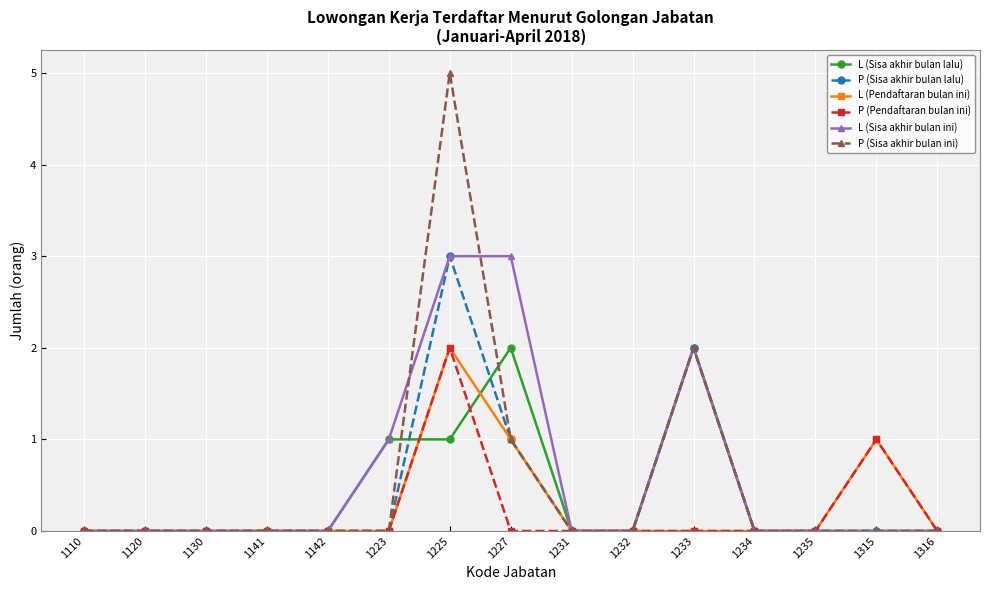

The L (Sisa akhir bulan ini) series shows 2 at 1225. True or false?

False